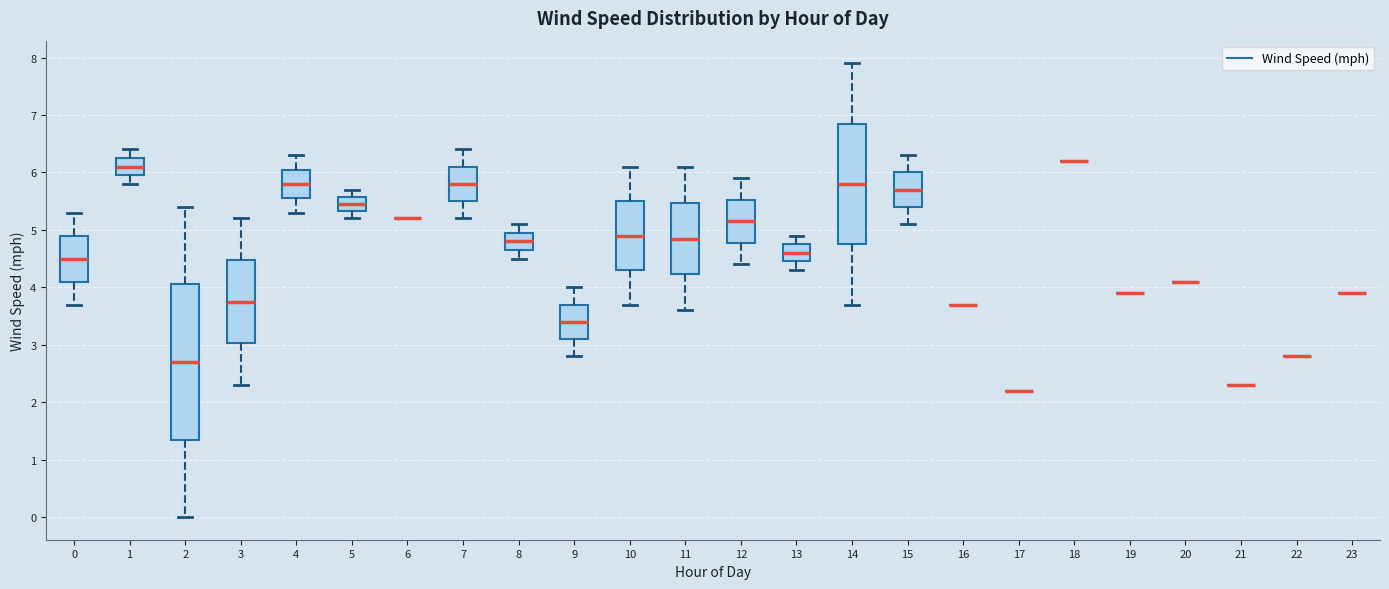

Reading left to right, transcribe this box plot: for each box, give where its median line is, the range the box spans, and where its two whiskers end, as read against the y-axis. The values are not printed on the chart, so give them approximately, as read against the axis.

0: median 4.5, box 4.1 to 4.9, whiskers 3.7 to 5.3
1: median 6.1, box 6.0 to 6.3, whiskers 5.8 to 6.4
2: median 2.7, box 1.4 to 4.1, whiskers 0.0 to 5.4
3: median 3.8, box 3.0 to 4.5, whiskers 2.3 to 5.2
4: median 5.8, box 5.6 to 6.1, whiskers 5.3 to 6.3
5: median 5.5, box 5.3 to 5.6, whiskers 5.2 to 5.7
6: box collapsed to a line at 5.2, whiskers 5.2 to 5.2
7: median 5.8, box 5.5 to 6.1, whiskers 5.2 to 6.4
8: median 4.8, box 4.7 to 5.0, whiskers 4.5 to 5.1
9: median 3.4, box 3.1 to 3.7, whiskers 2.8 to 4.0
10: median 4.9, box 4.3 to 5.5, whiskers 3.7 to 6.1
11: median 4.9, box 4.2 to 5.5, whiskers 3.6 to 6.1
12: median 5.2, box 4.8 to 5.5, whiskers 4.4 to 5.9
13: median 4.6, box 4.5 to 4.8, whiskers 4.3 to 4.9
14: median 5.8, box 4.8 to 6.9, whiskers 3.7 to 7.9
15: median 5.7, box 5.4 to 6.0, whiskers 5.1 to 6.3
16: box collapsed to a line at 3.7, whiskers 3.7 to 3.7
17: box collapsed to a line at 2.2, whiskers 2.2 to 2.2
18: box collapsed to a line at 6.2, whiskers 6.2 to 6.2
19: box collapsed to a line at 3.9, whiskers 3.9 to 3.9
20: box collapsed to a line at 4.1, whiskers 4.1 to 4.1
21: box collapsed to a line at 2.3, whiskers 2.3 to 2.3
22: box collapsed to a line at 2.8, whiskers 2.8 to 2.8
23: box collapsed to a line at 3.9, whiskers 3.9 to 3.9